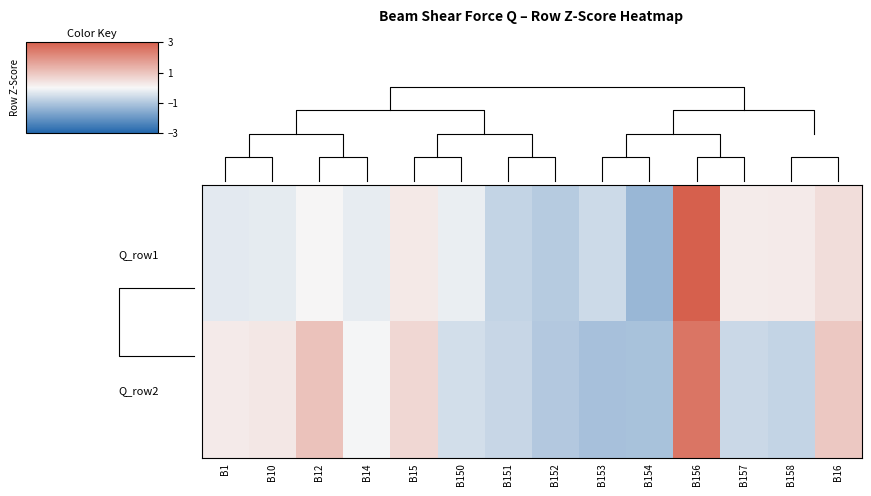

Which series has the largest total across all categories?

Q_row2